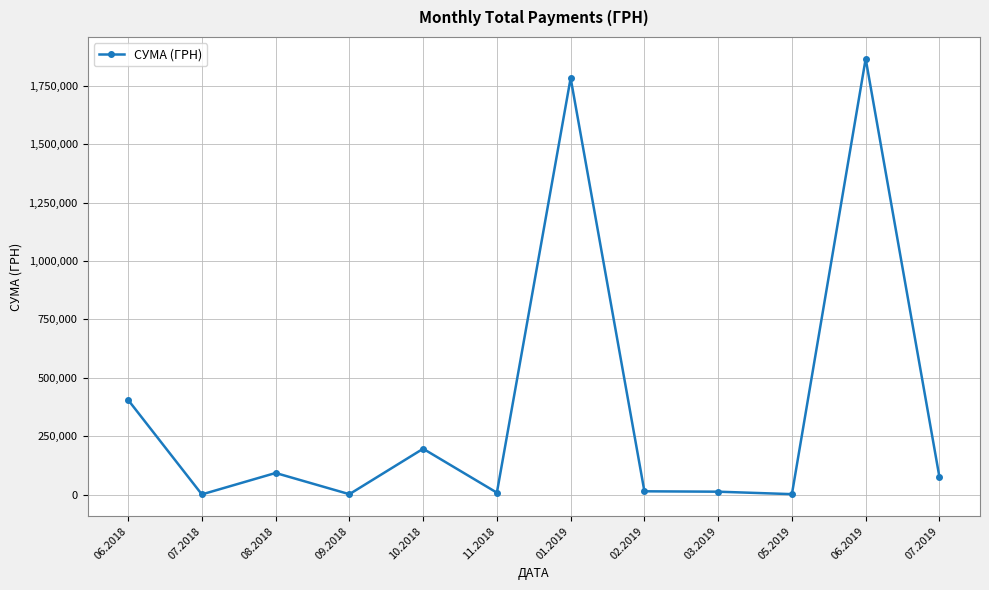

What is the change in value from 07.2018 to 10.2018?

+195550.0